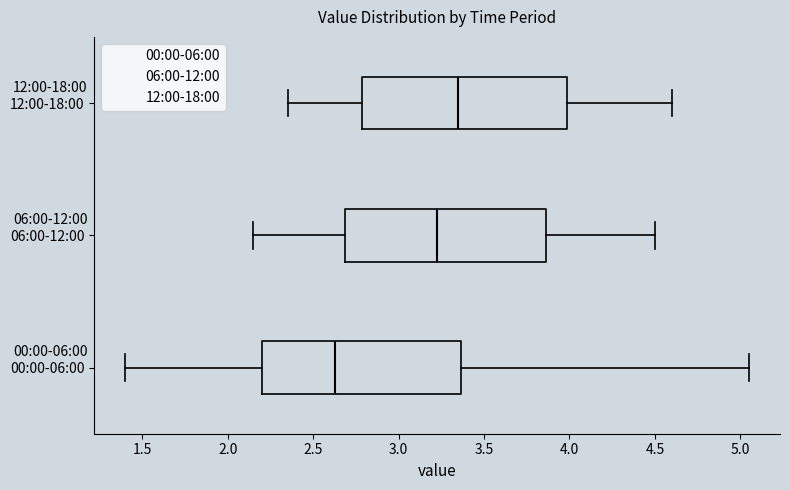

Reading bottom to top, read every box against the x-axis: the position of its median line, the range the box covers, and the ends of its whiskers. The values are not printed on the chart, so give them approximately, as read against the axis.

00:00-06:00: median 2.65, box 2.20 to 3.35, whiskers 1.40 to 5.05
06:00-12:00: median 3.25, box 2.70 to 3.85, whiskers 2.15 to 4.50
12:00-18:00: median 3.35, box 2.80 to 4.00, whiskers 2.35 to 4.60